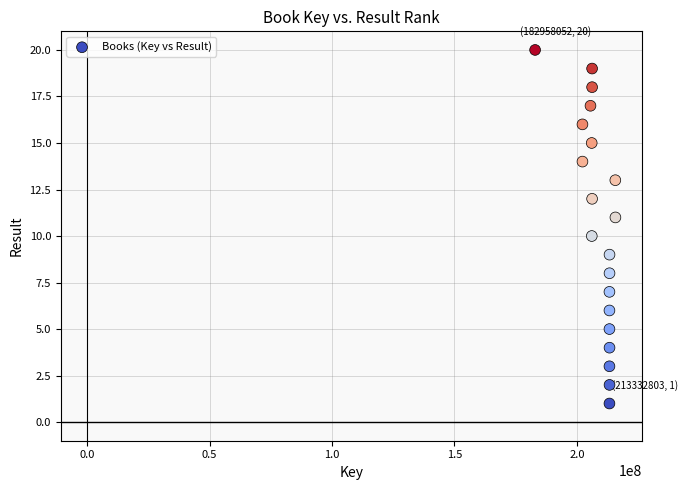

What is the range of Y values (max minus min)?

19